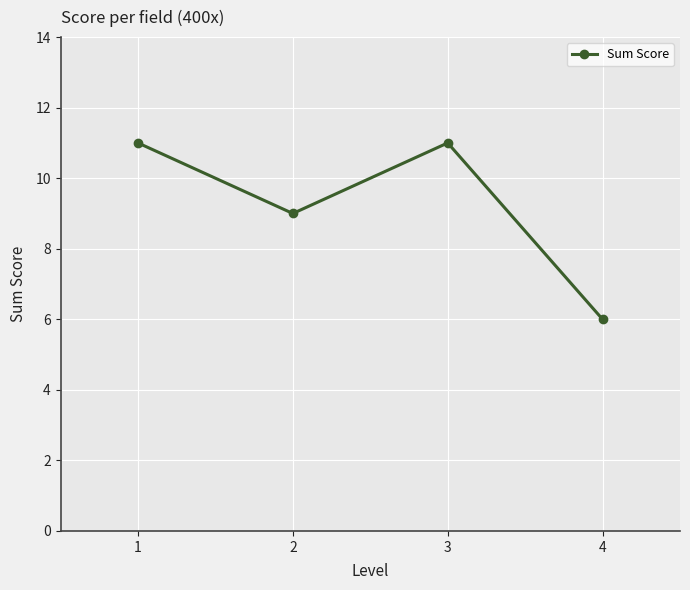

Does the chart have visible grid lines?

Yes